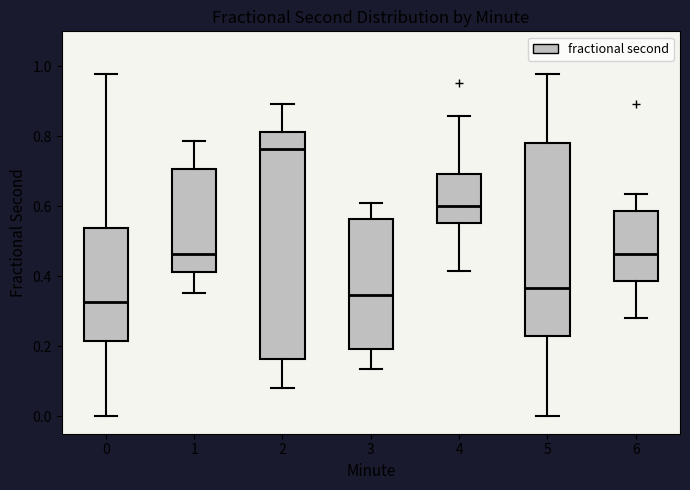

Comparing the boxes themselves (not the whiskers), which one is the tallest?

2